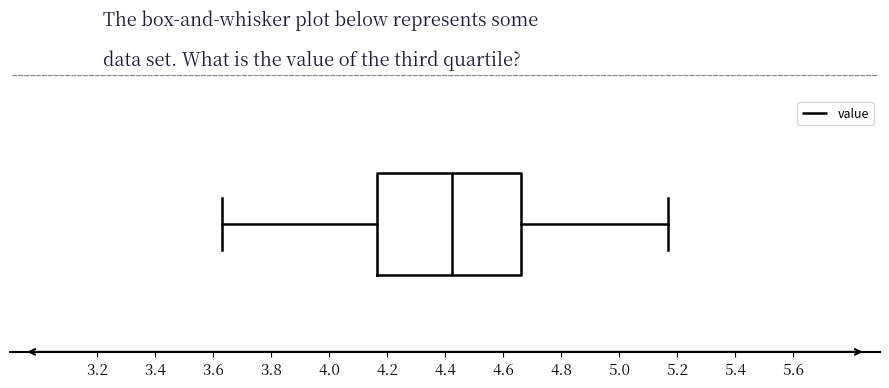

Read this box plot against the x-axis: the position of the median line, the range covered by the box, and the ends of both whiskers. The values are not printed on the chart, so give them approximately, as read against the axis.

median 4.42, box 4.16 to 4.66, whiskers 3.64 to 5.18